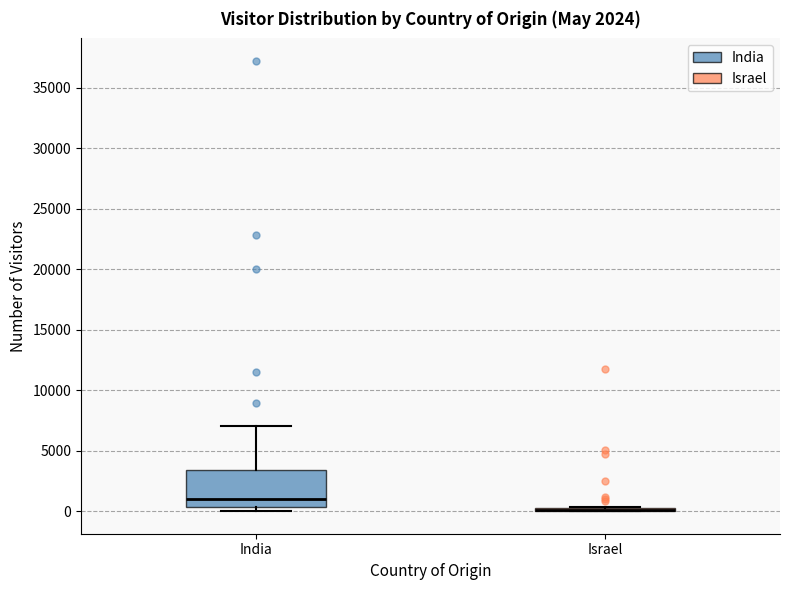

Reading left to right, read every box against the y-axis: the position of its median line, the range the box covers, and the ends of its whiskers. The values are not printed on the chart, so give them approximately, as read against the axis.

India: median 1000, box 500 to 3500, whiskers 0 to 7000
Israel: box collapsed to a line at 0, whiskers 0 to 500